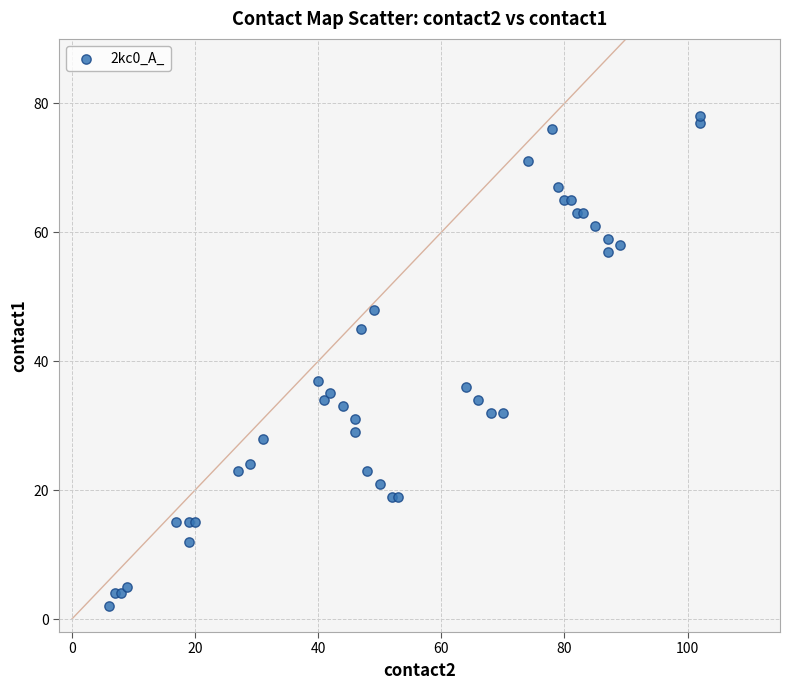

What Y value in the scatter plot is closest to 40?

37